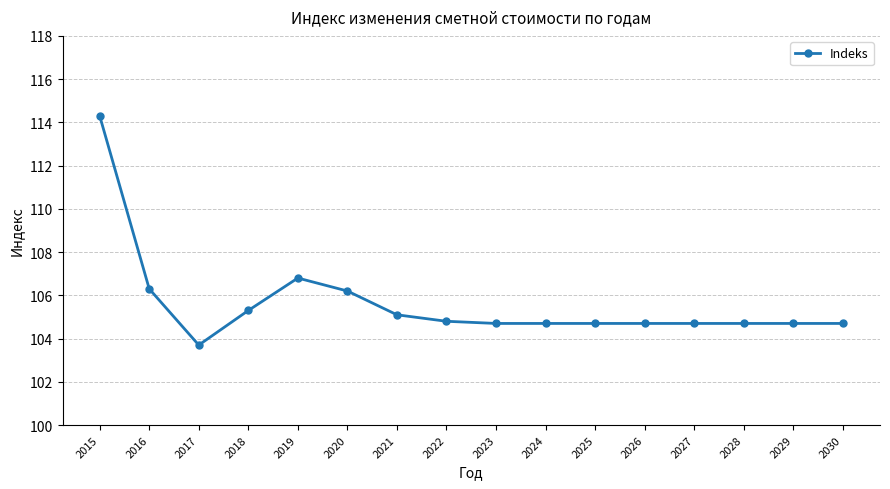

What is the smallest value displayed?

103.7